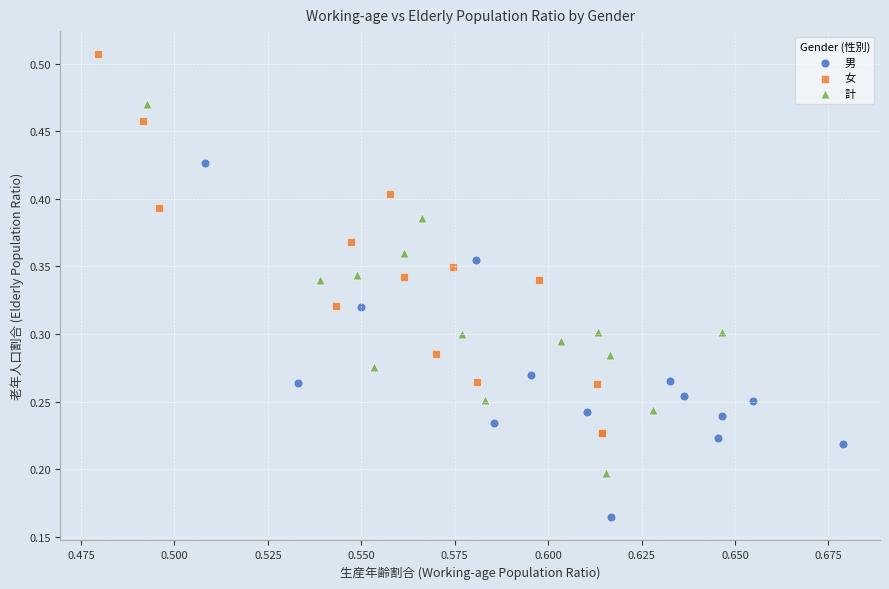

What are all the series names shown in the legend?

男, 女, 計